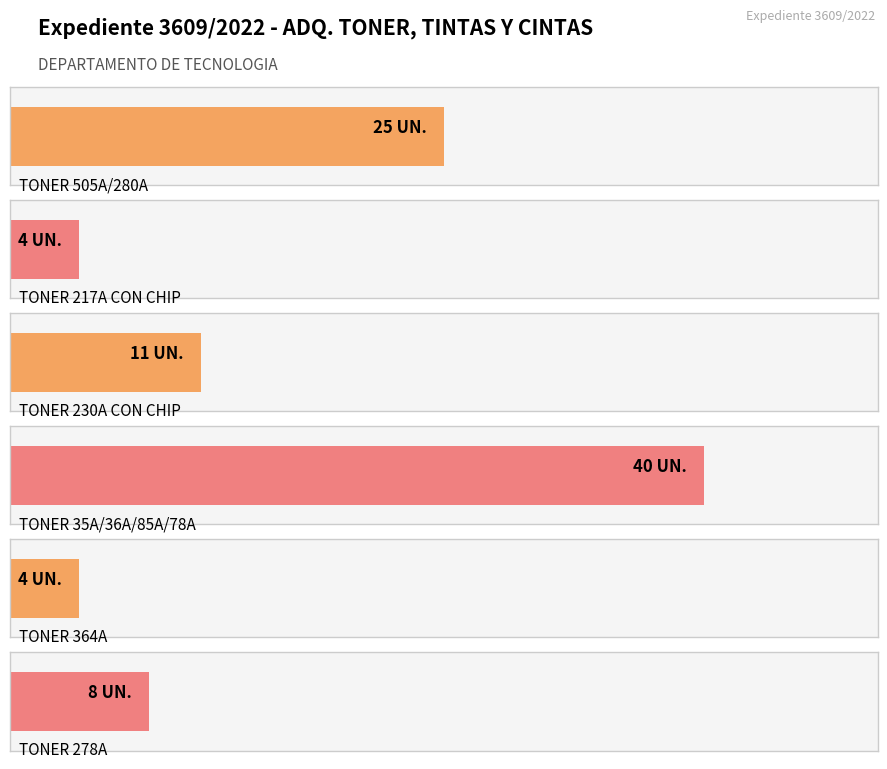

Are the bars grouped side by side (vs. stacked)?

No